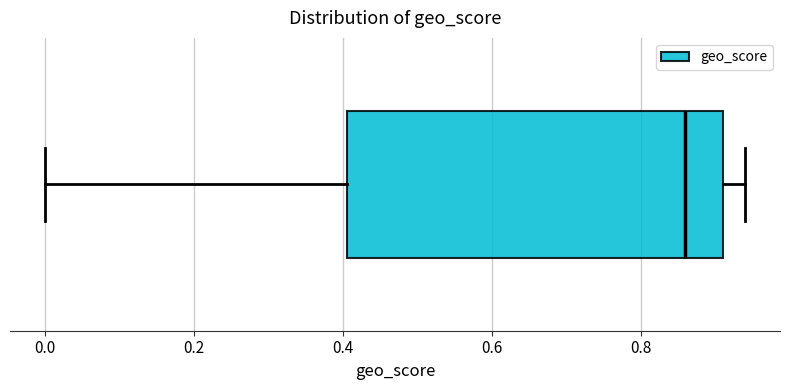

Transcribe this box plot: give where the median line is, the range the box spans, and where the two whiskers end, as read against the x-axis. The values are not printed on the chart, so give them approximately, as read against the axis.

median 0.86, box 0.40 to 0.92, whiskers 0.00 to 0.94